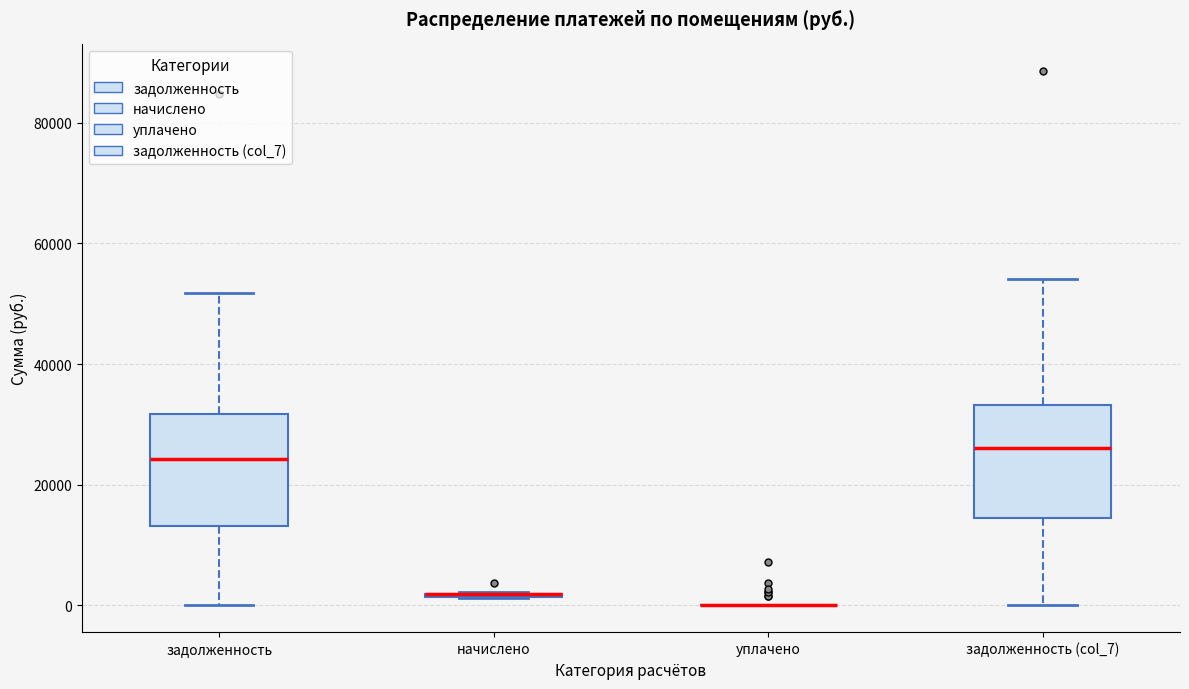

Reading left to right, transcribe this box plot: for each box, give where its median line is, the range the box spans, and where its two whiskers end, as read against the y-axis. The values are not printed on the chart, so give them approximately, as read against the axis.

задолженность: median 24000, box 14000 to 32000, whiskers 0 to 52000
начислено: box collapsed to a line at 2000, whiskers 2000 to 2000
уплачено: box collapsed to a line at 0, whiskers 0 to 0
задолженность (col_7): median 26000, box 14000 to 34000, whiskers 0 to 54000